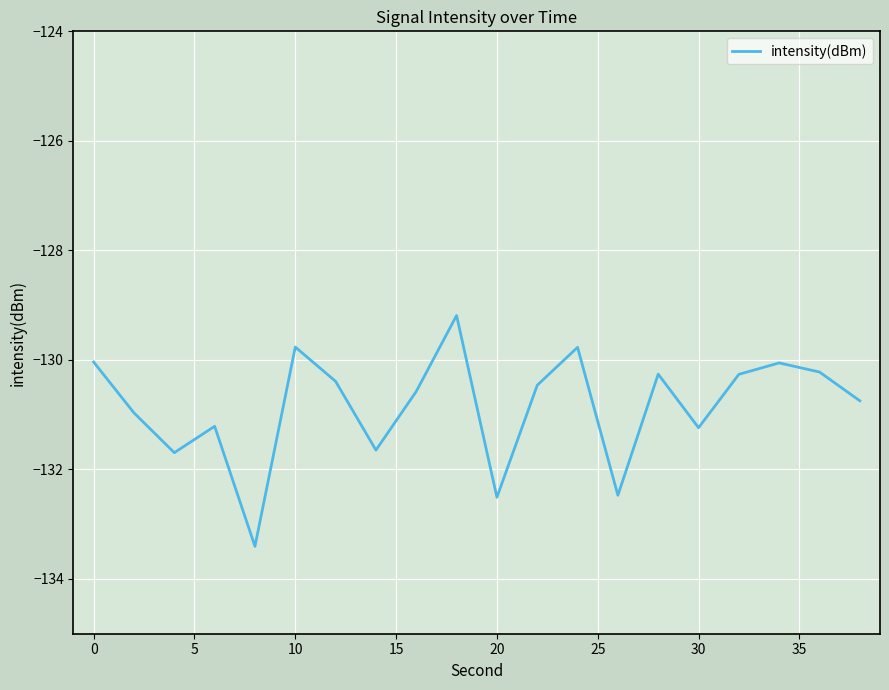

What is the difference between the maximum and minimum values?

4.2